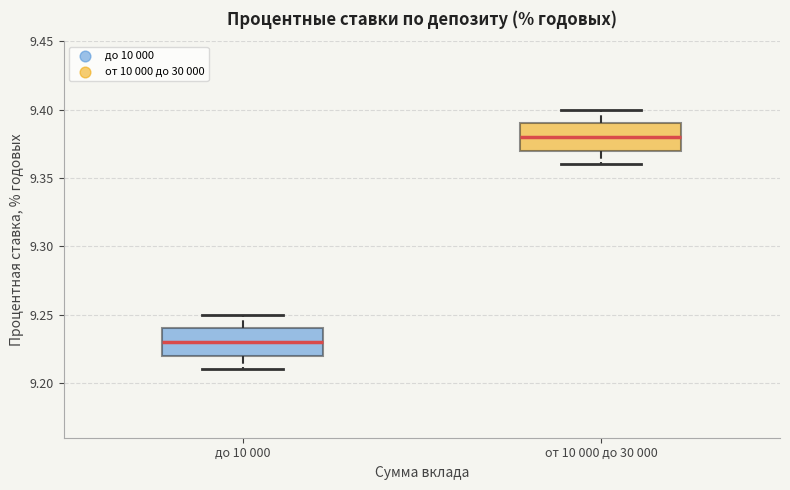

Reading left to right, read every box against the y-axis: the position of its median line, the range the box covers, and the ends of its whiskers. The values are not printed on the chart, so give them approximately, as read against the axis.

до 10 000: median 9.23, box 9.22 to 9.24, whiskers 9.21 to 9.25
от 10 000 до 30 000: median 9.38, box 9.37 to 9.39, whiskers 9.36 to 9.40